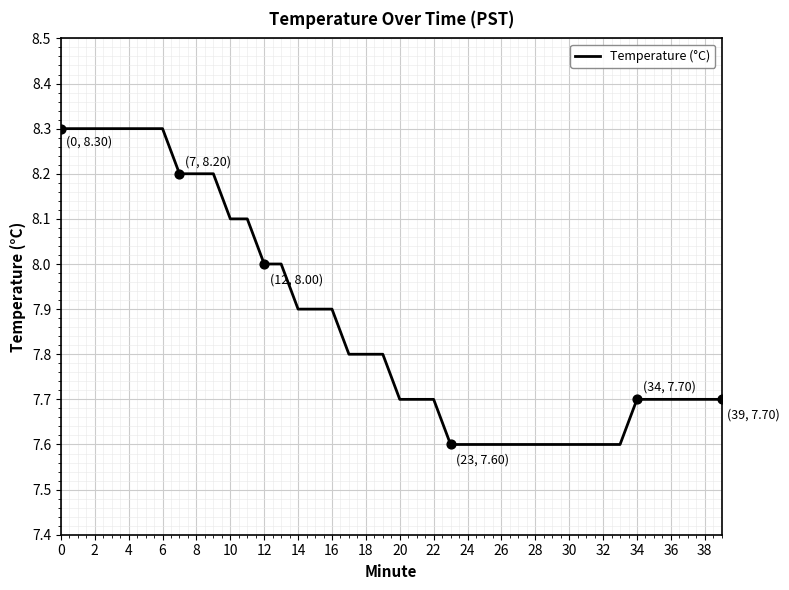

What is the smallest value displayed?

7.6